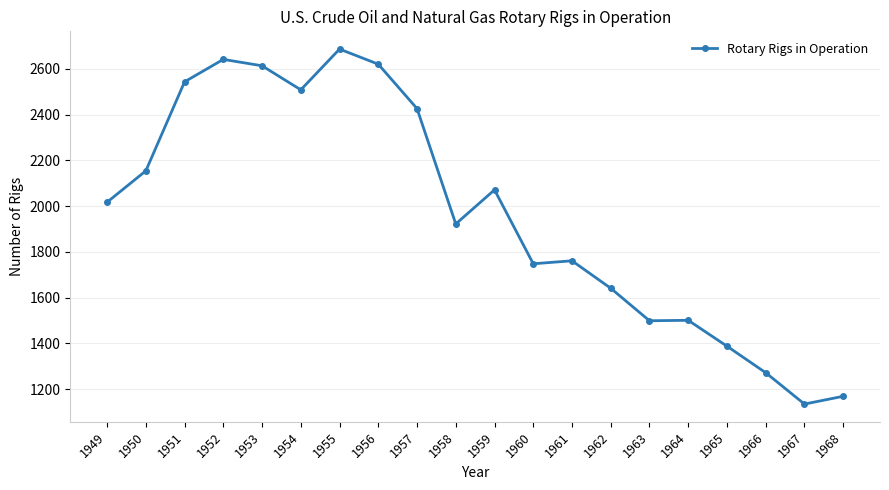

True or false: the data has more than 2 interior local peaks.

True